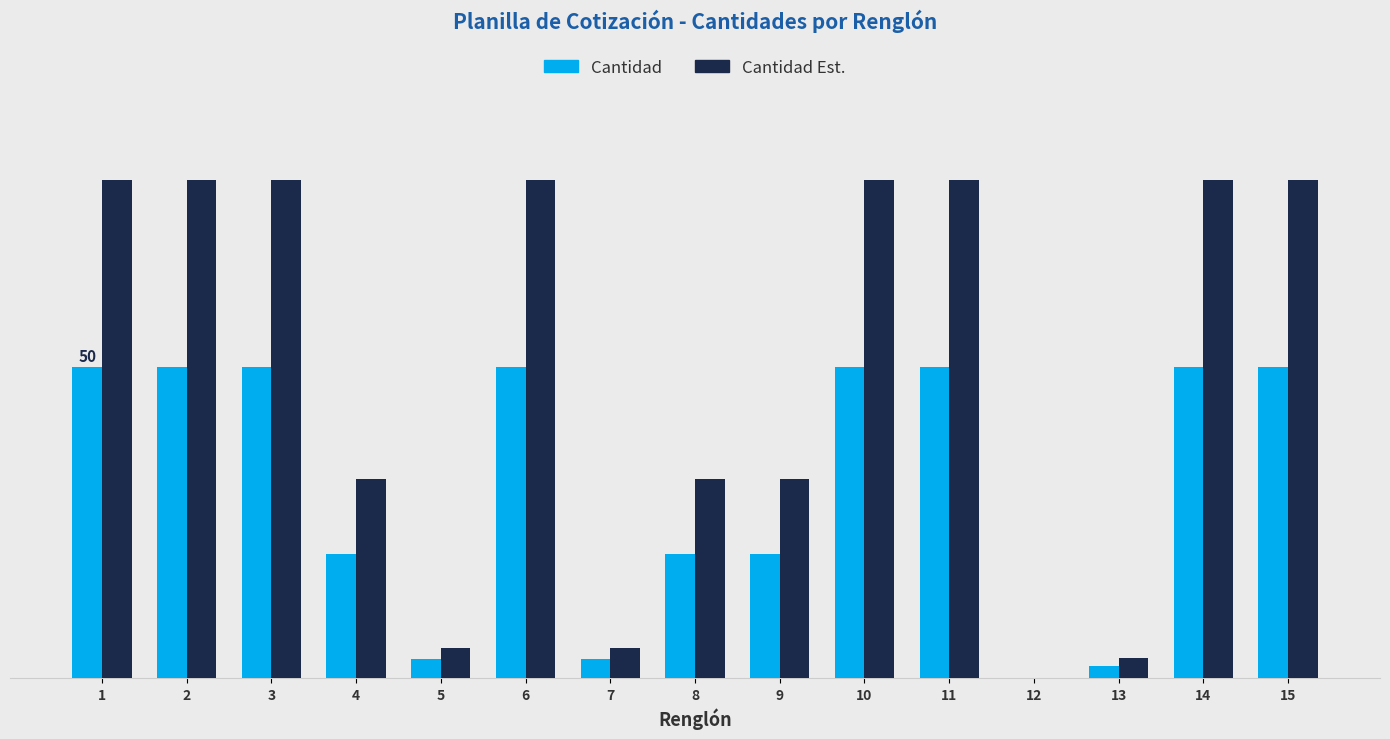

Rank the categories by Cantidad value from lowest to highest.

12, 13, 5, 7, 4, 8, 9, 1, 2, 3, 6, 10, 11, 14, 15